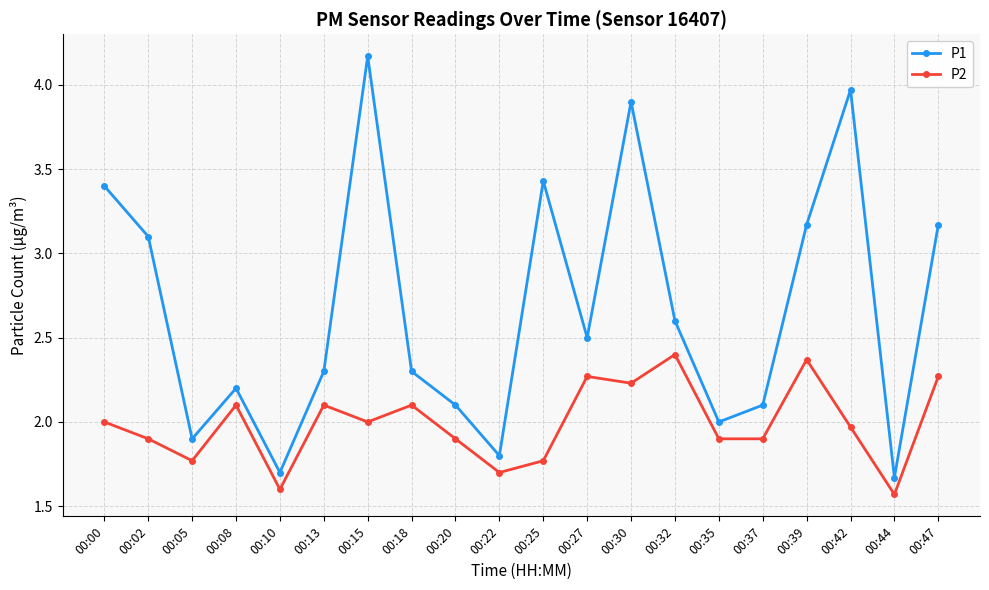

Which label corresponds to the largest value in the chart?

00:15